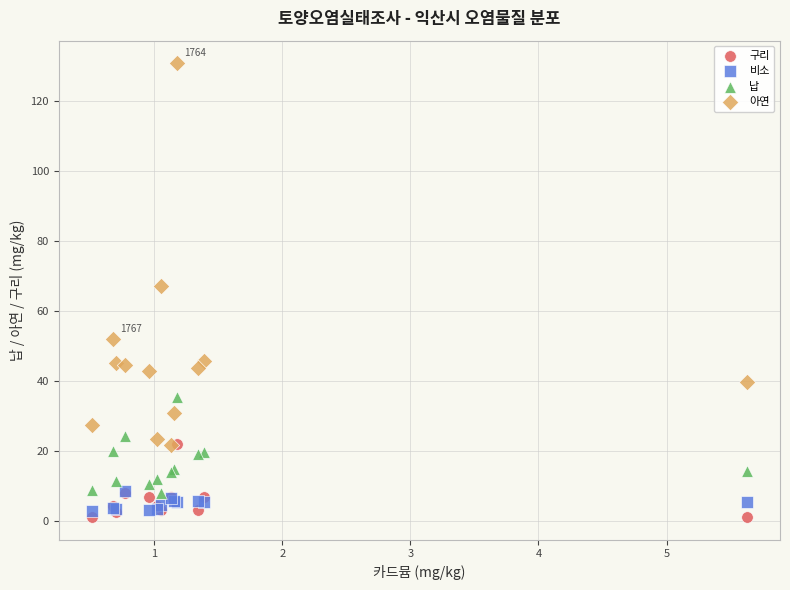

Which series reaches the maximum Y coordinate?

아연